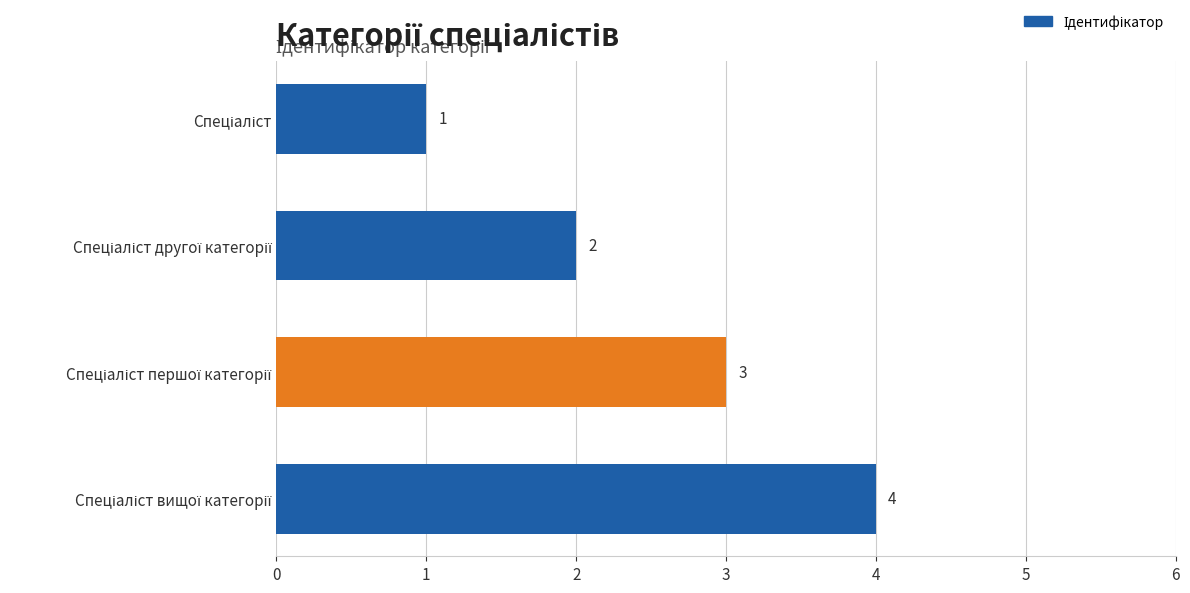

Count the number of data series in this chart.

1